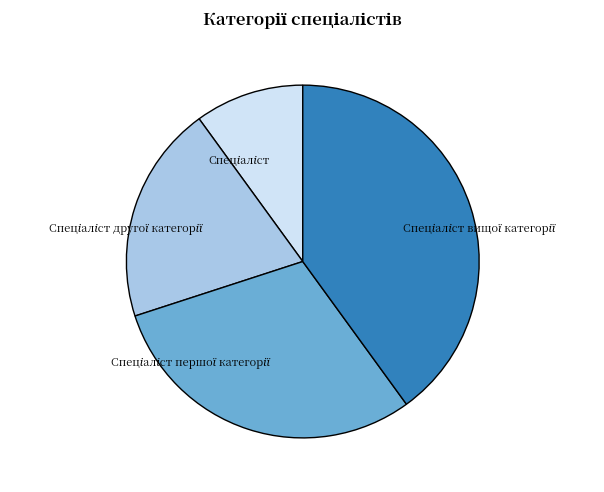

Is there any slice that represents more than half of the pie?

No